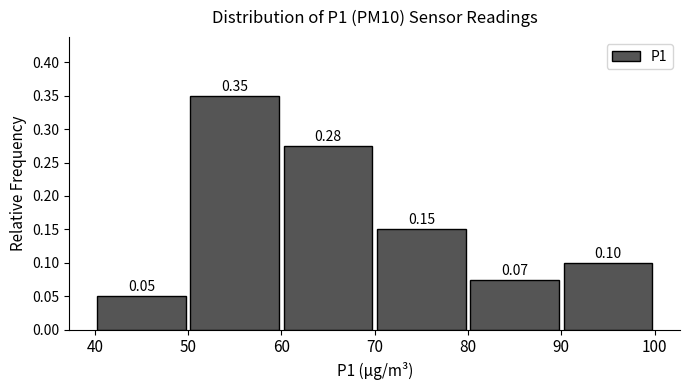

Over which range of the x-axis is the bar tallest?

50 to 60